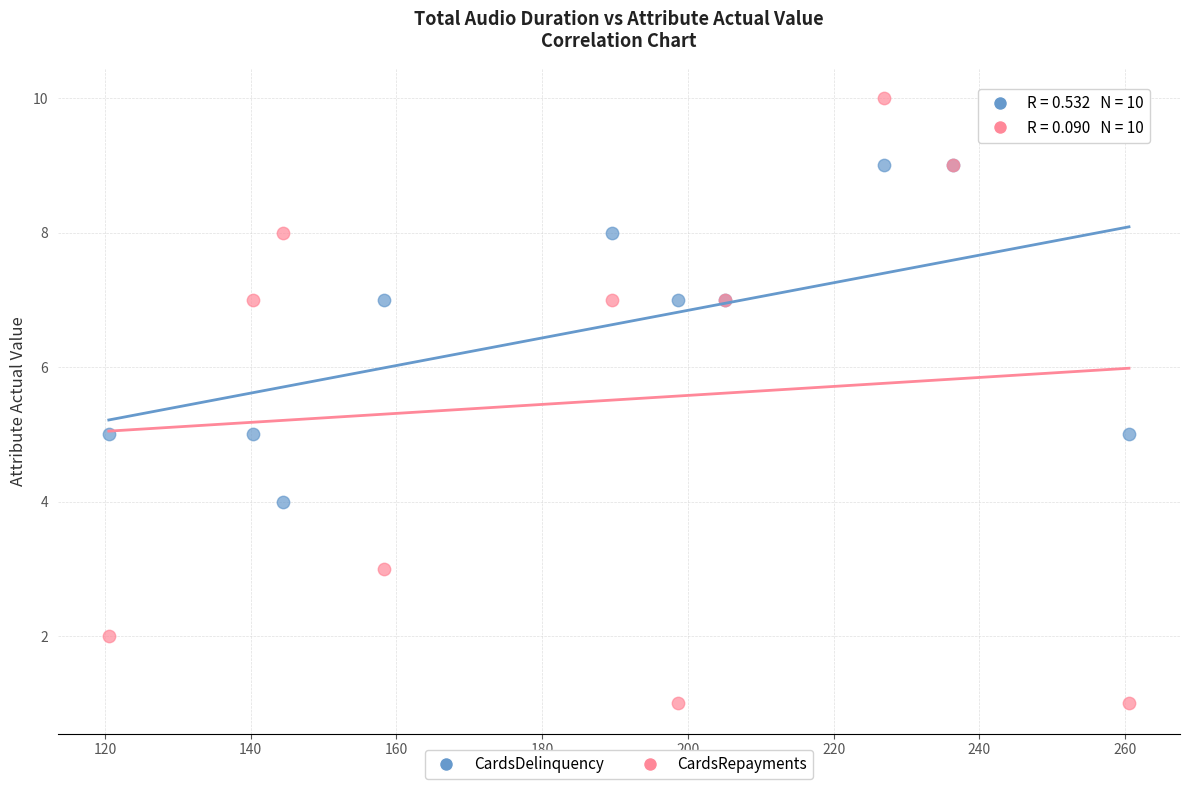

Which series has the widest spread of Y values?

CardsRepayments